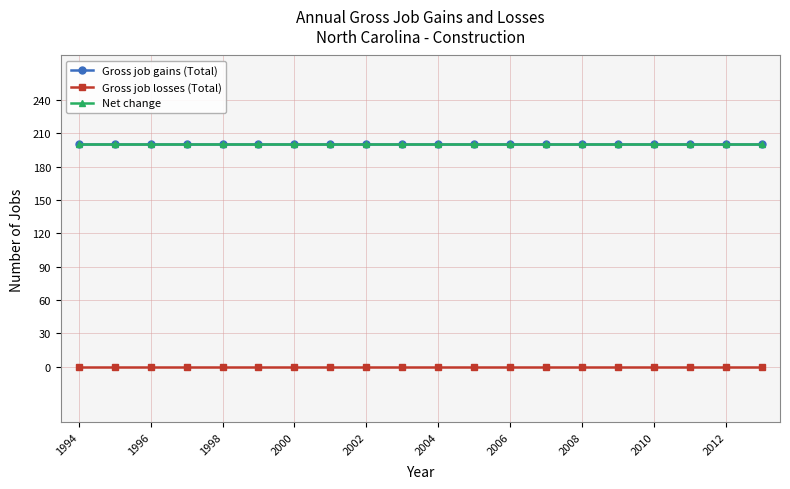

Which series has the widest spread of values?

Gross job gains (Total)